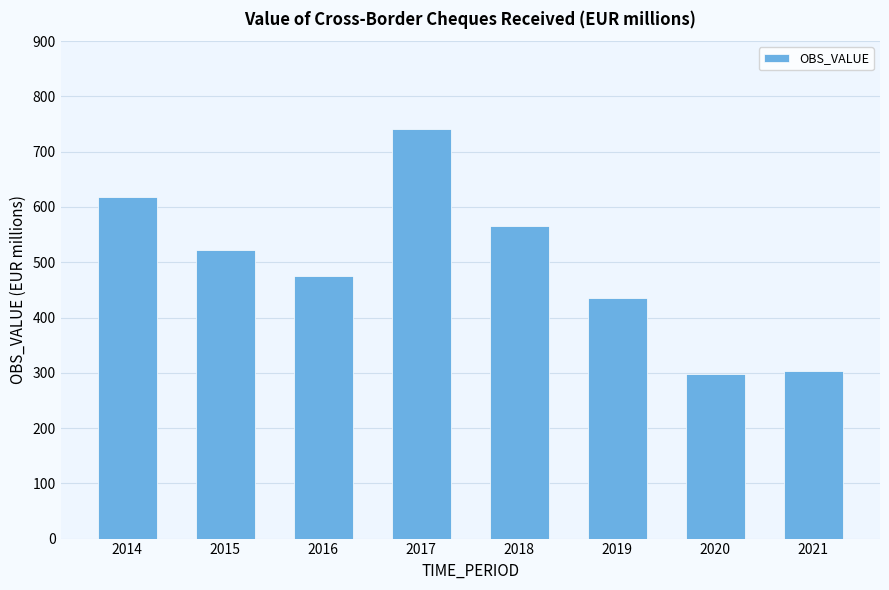

At which label is the value closest to 519?

2015